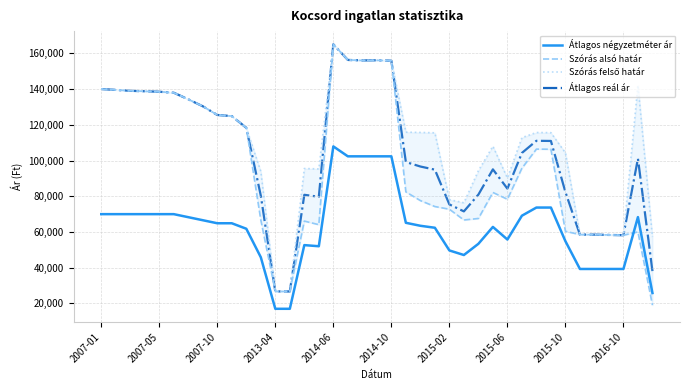

Reading right to left, what are all the values shown in this chart?

Átlagos négyzetméter ár: 25822	68337	39300	39300	39300	39300	54870	73696	73696	69130	55789	62854	53389	47118	49677	62380	63492	65158	102380	102380	102380	102380	107936	52028	52662	17000	17000	45856	61822	64900	64900	66600	68300	70000	70000	70000	70000	70000	70000
Szórás alsó határ: 19055	60050	58207	58364	58521	58550	60400	106343	106425	95707	78339	82146	67574	66727	72766	74262	77598	82467	155932	156167	156088	156363	165098	64105	66116	26702	26730	66723	118344	124906	125542	130409	134300	138001	138540	138812	139084	139586	140046
Szórás felső határ: 57175	142180	58207	58364	58521	58550	104346	115641	115723	112833	90249	108028	94326	76371	78140	115566	115758	115913	155932	156167	156088	156363	165098	95339	95556	26702	26730	93905	118344	124906	125542	130409	134300	138001	138540	138812	139084	139586	140046
Átlagos reál ár: 38115	101115	58207	58364	58521	58550	82373	110992	111074	104270	84294	95087	80950	71549	75453	94914	96678	99190	155932	156167	156088	156363	165098	79722	80836	26702	26730	80314	118344	124906	125542	130409	134300	138001	138540	138812	139084	139586	140046